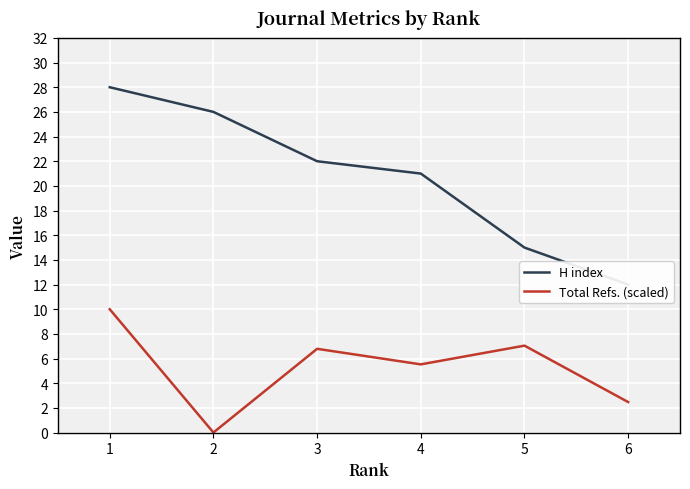

At which category does Total Refs. (scaled) reach its first local peak?

3